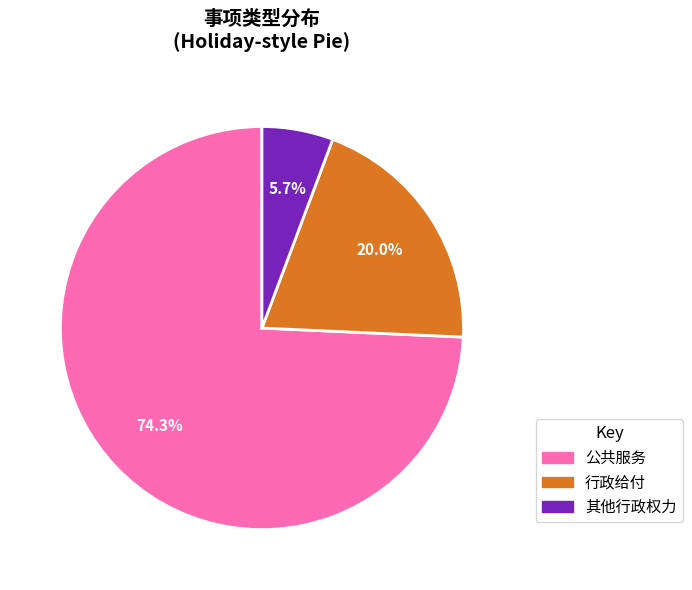

Which category has the smallest portion of the pie?

其他行政权力